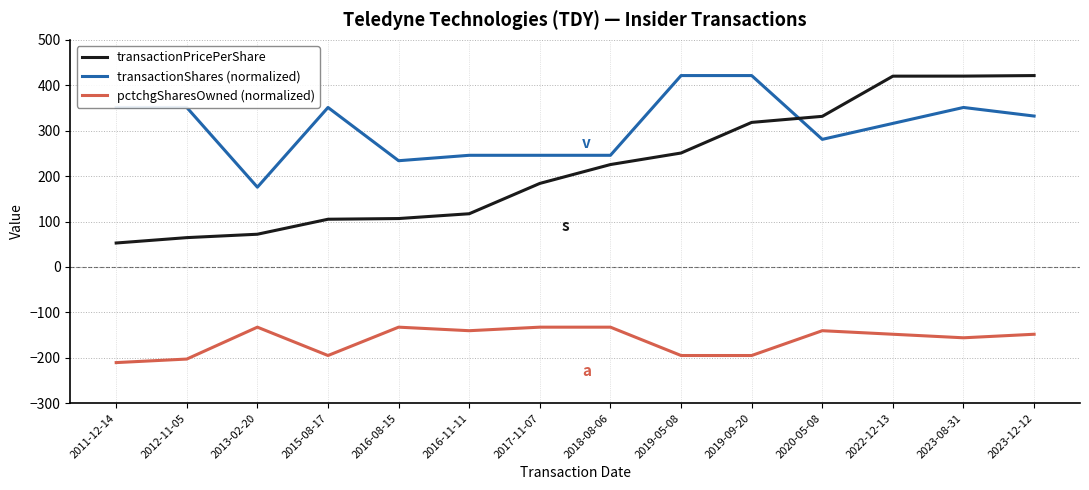

What is the difference between the maximum and minimum values in the transactionShares (normalized) series?

245.8